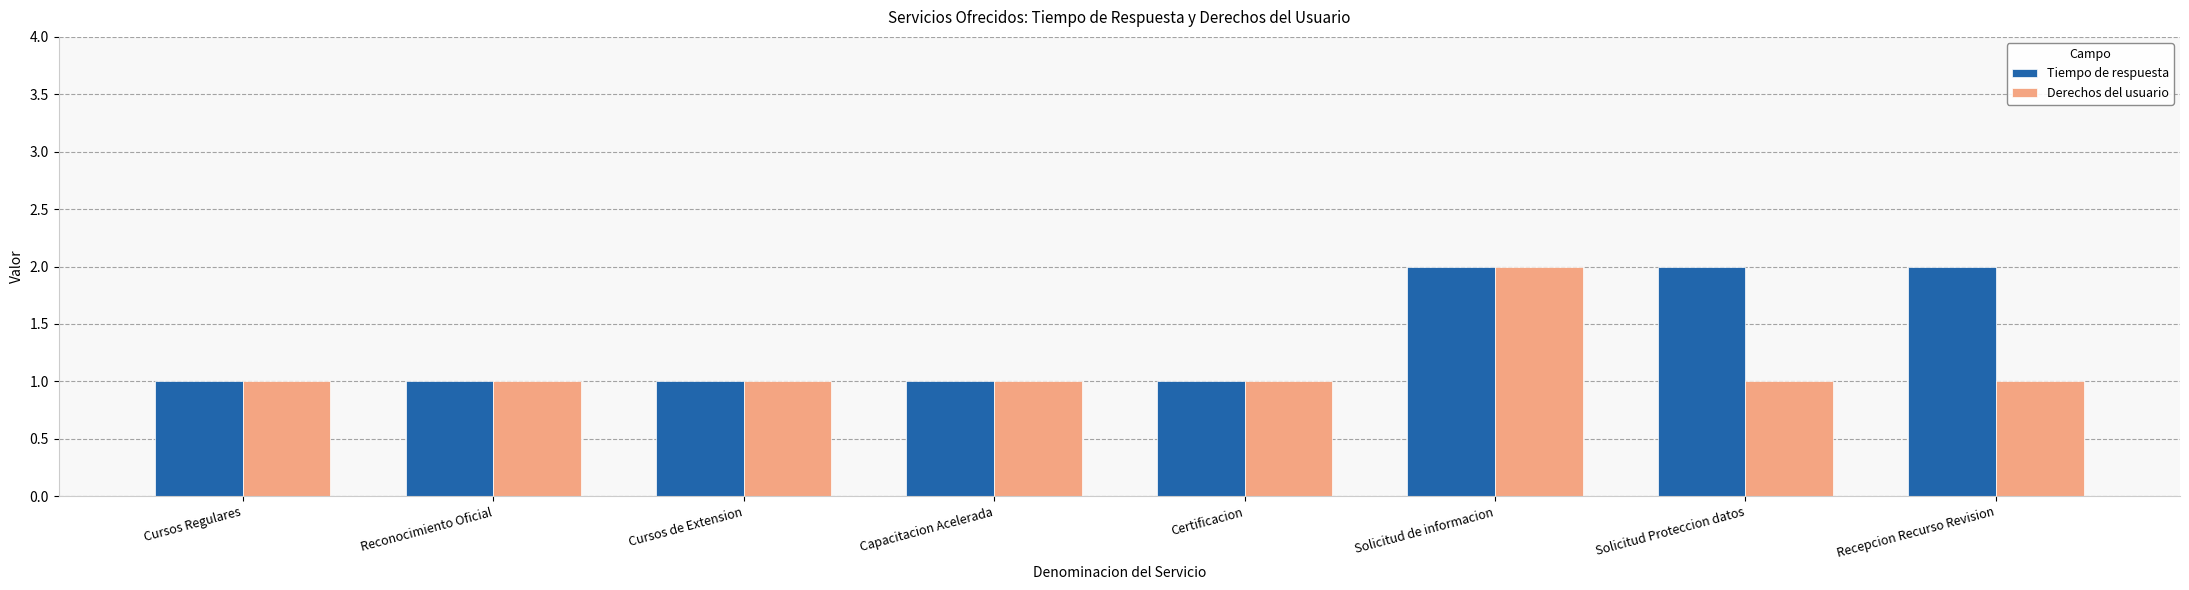

What is the sum of all Tiempo de respuesta values?

11